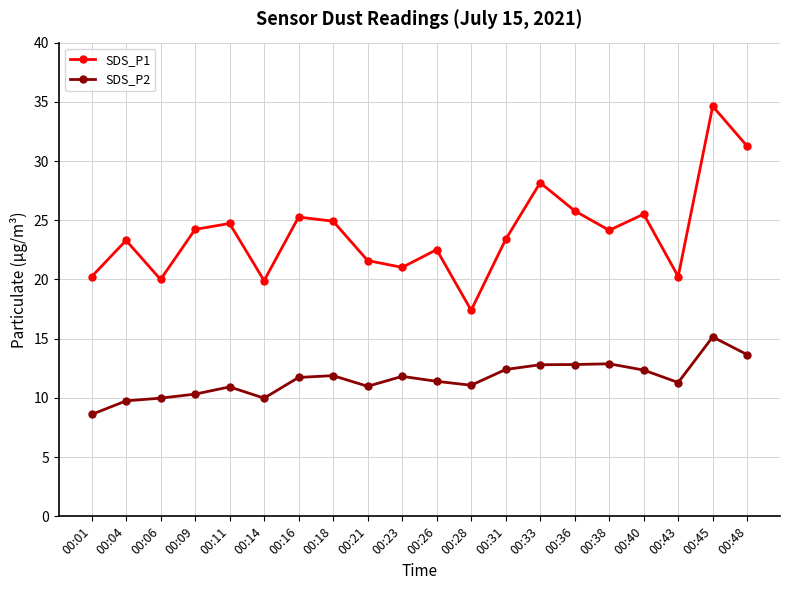

True or false: SDS_P1 has more than 2 points higher than both neighbors.

True